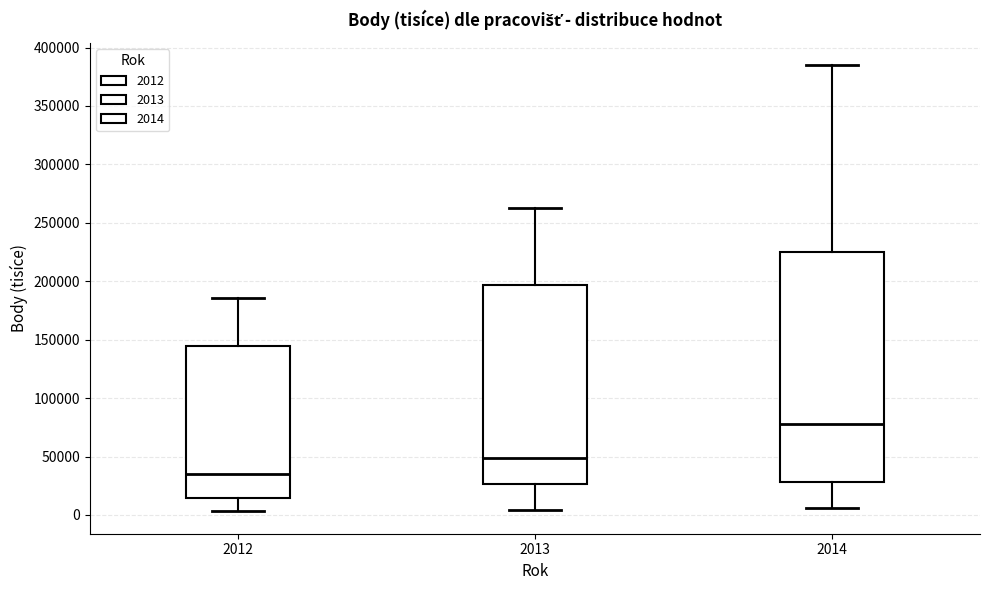

Reading left to right, transcribe this box plot: for each box, give where its median line is, the range the box spans, and where its two whiskers end, as read against the y-axis. The values are not printed on the chart, so give them approximately, as read against the axis.

2012: median 35000, box 15000 to 145000, whiskers 5000 to 185000
2013: median 50000, box 25000 to 195000, whiskers 5000 to 265000
2014: median 80000, box 30000 to 225000, whiskers 5000 to 385000